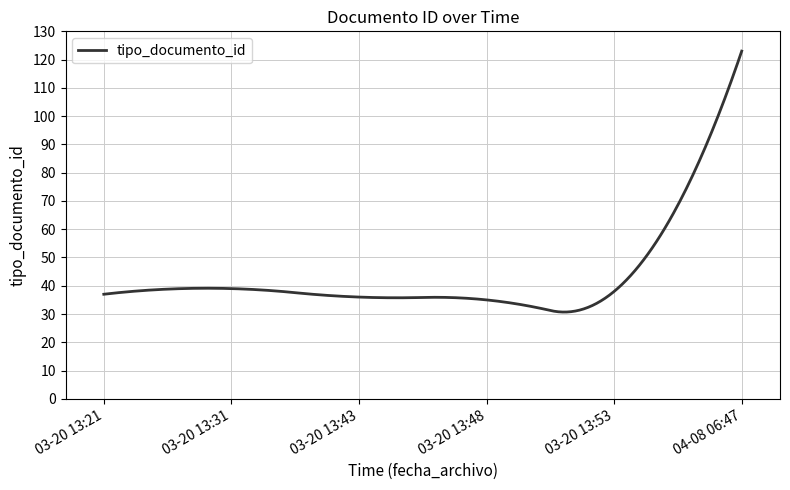

What is the difference between the maximum and minimum values?

92.3